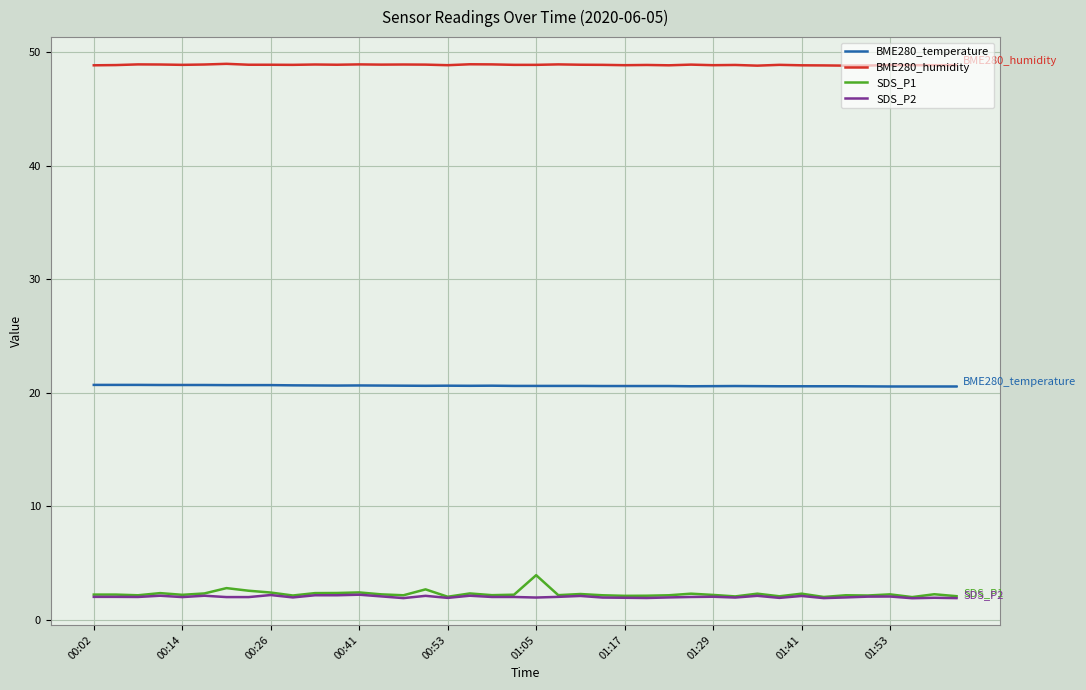

Which series has the largest range (max minus min)?

SDS_P1